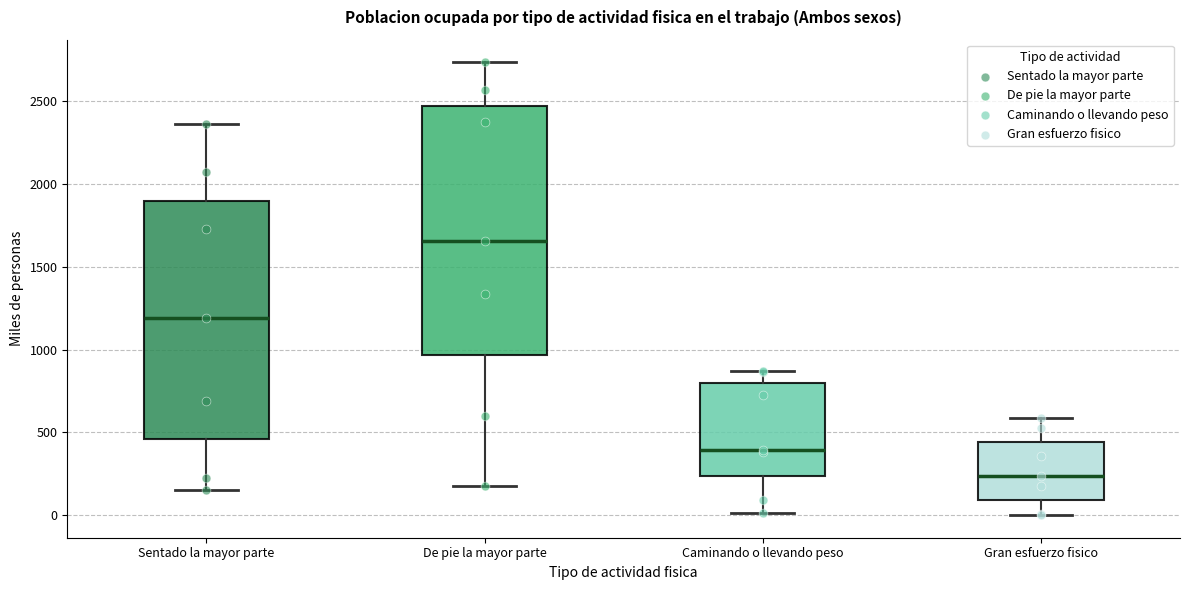

Which box has the highest median line?

De pie la mayor parte